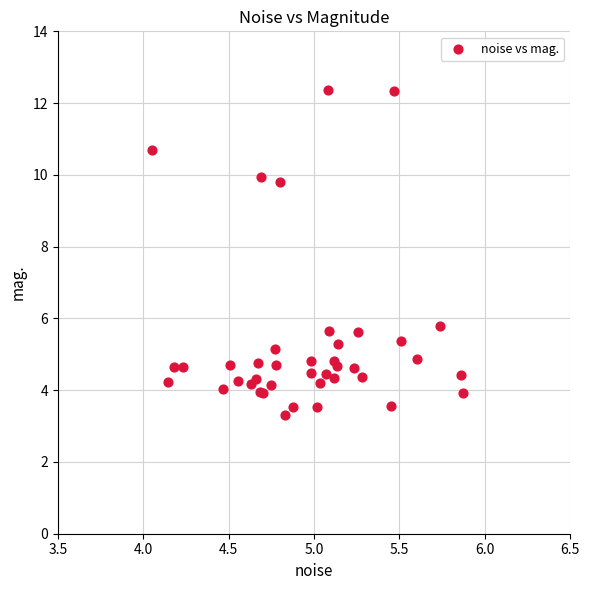

What Y value in the scatter plot is closest to 7?

5.8